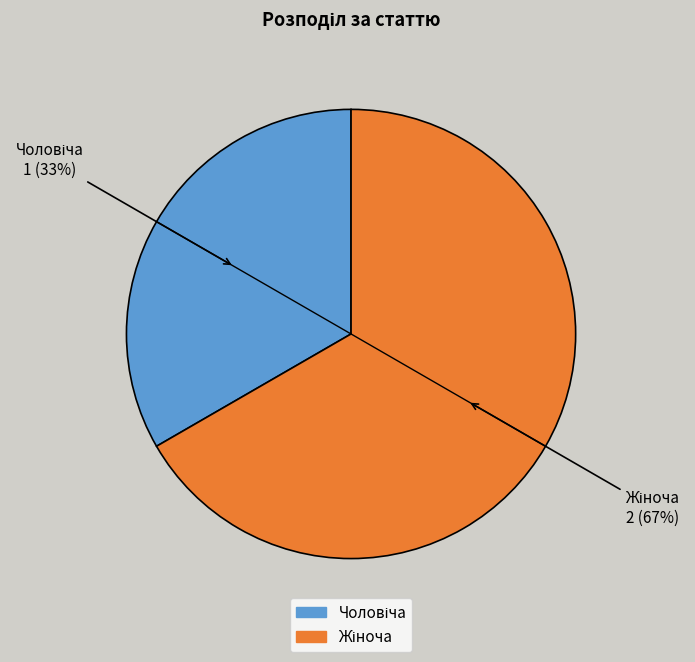

To the nearest percent, what is the average slice percentage?

50%